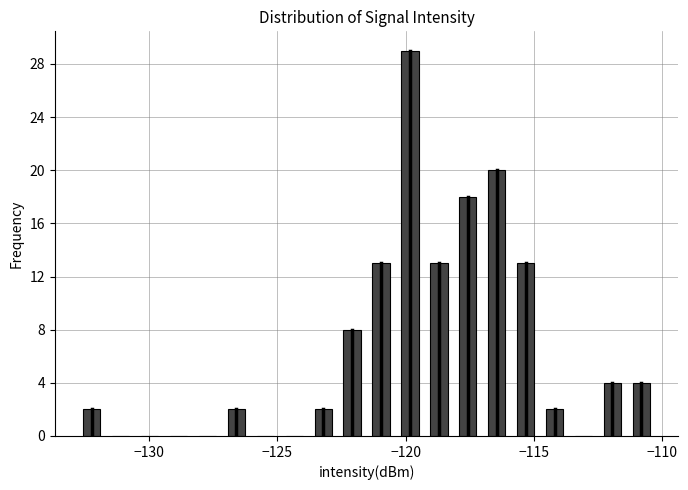

Read against the x-axis, roughly where is the centre of the tallest bar?

-120.0